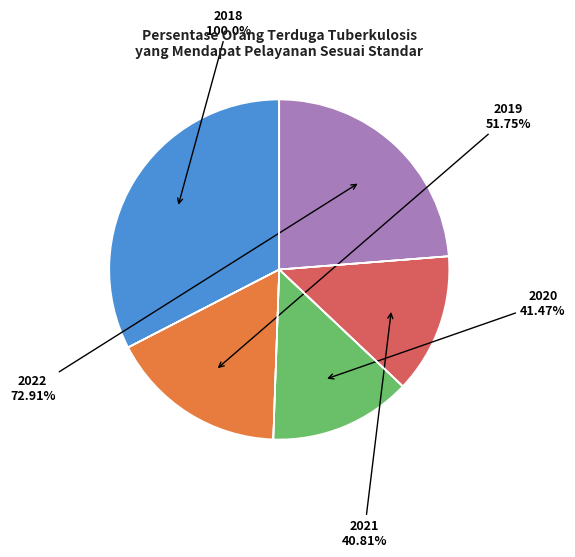

What percentage is the 2020 slice, to the nearest percent?

14%